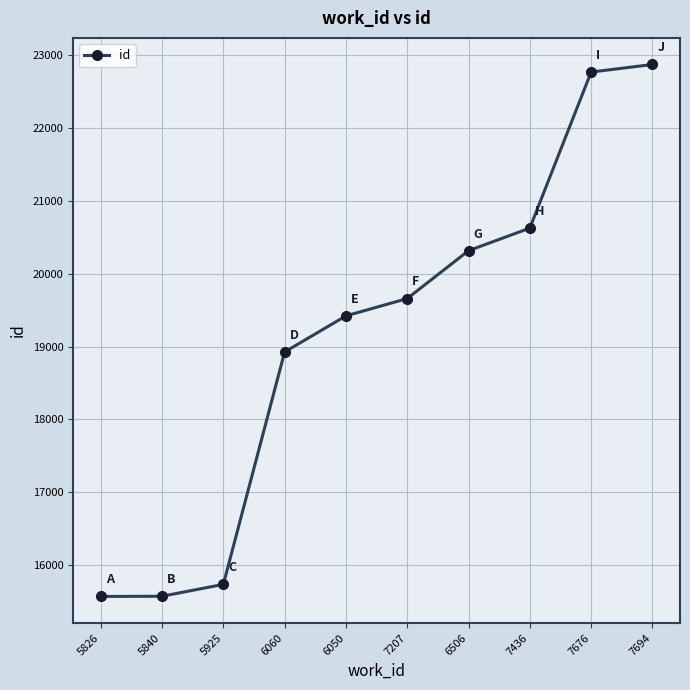

The chart shows a value of 20627 at 7436. True or false?

True